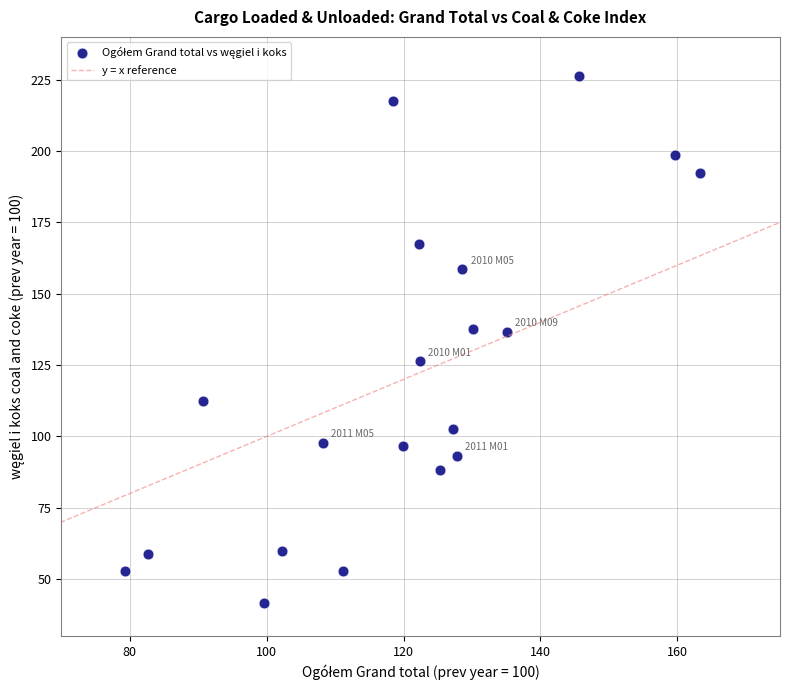

What is the range of X values (max minus min)?

84.0